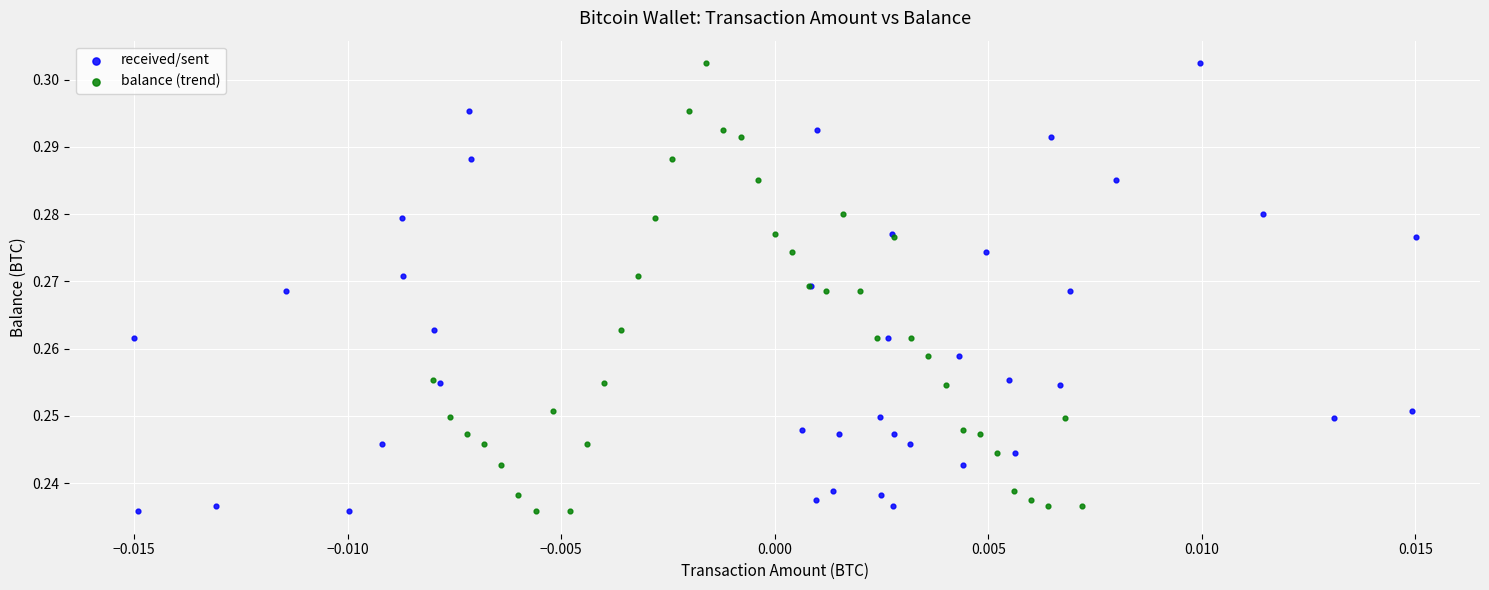

What are all the series names shown in the legend?

received/sent, balance (trend)